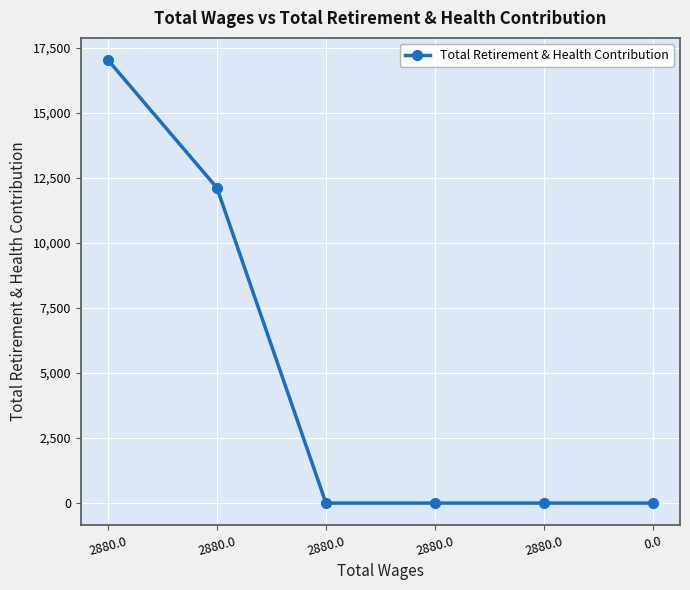

Count the values in the range 0 to 12124.

5